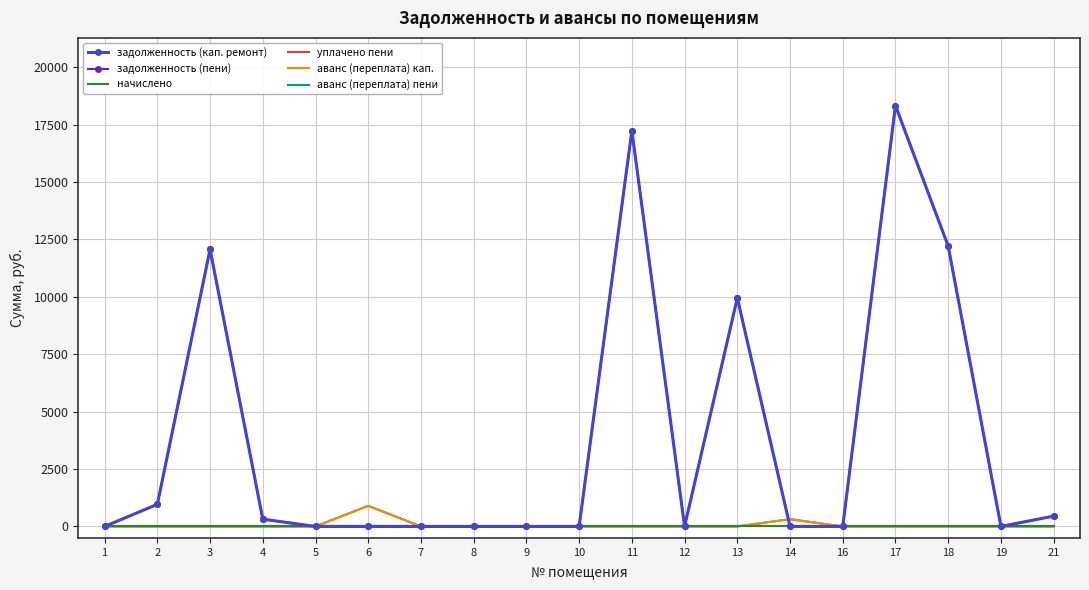

The value of аванс (переплата) кап. at 8 is 0.0. True or false?

True